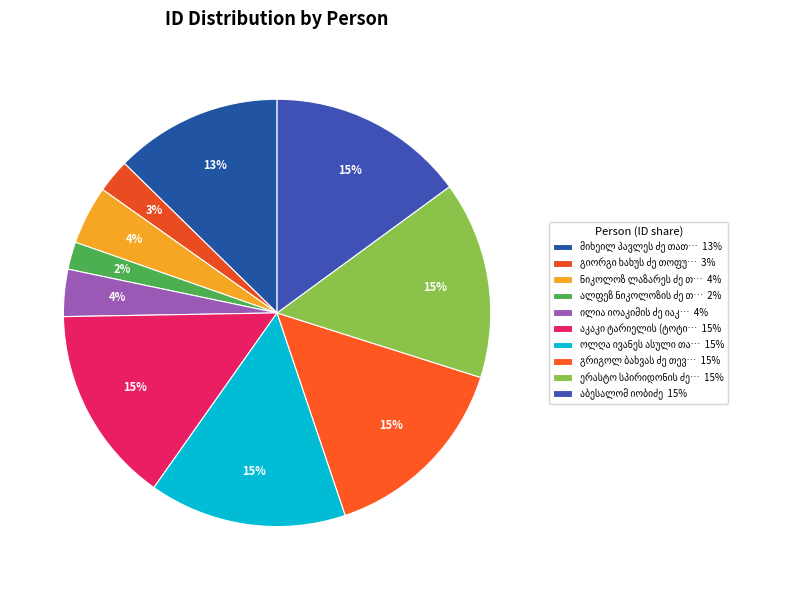

To the nearest percent, what is the average slice percentage?

10%